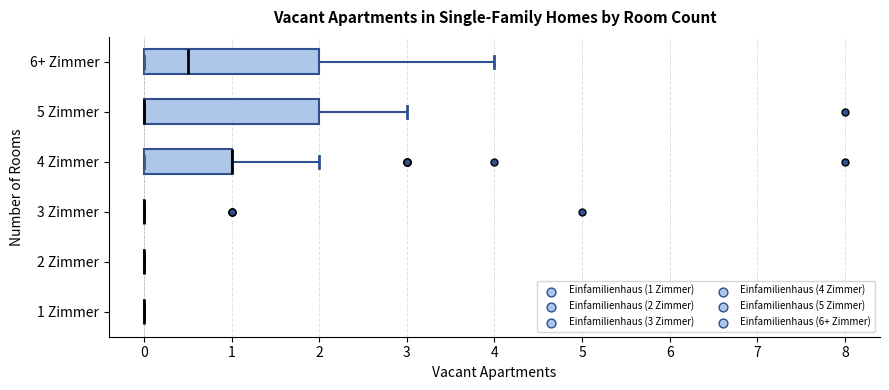

Reading bottom to top, transcribe this box plot: for each box, give where its median line is, the range the box spans, and where its two whiskers end, as read against the x-axis. The values are not printed on the chart, so give them approximately, as read against the axis.

1 Zimmer: box collapsed to a line at 0.0, whiskers 0.0 to 0.0
2 Zimmer: box collapsed to a line at 0.0, whiskers 0.0 to 0.0
3 Zimmer: box collapsed to a line at 0.0, whiskers 0.0 to 0.0
4 Zimmer: median 1.0 (drawn on the box's right edge), box 0.0 to 1.0, whiskers 0.0 to 2.0
5 Zimmer: median 0.0 (drawn on the box's left edge), box 0.0 to 2.0, whiskers 0.0 to 3.0
6+ Zimmer: median 0.5, box 0.0 to 2.0, whiskers 0.0 to 4.0